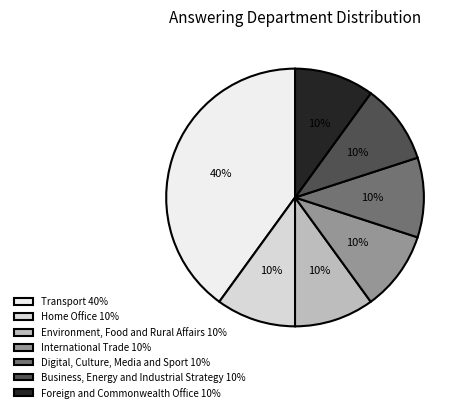

Count the number of slices in the pie.

7